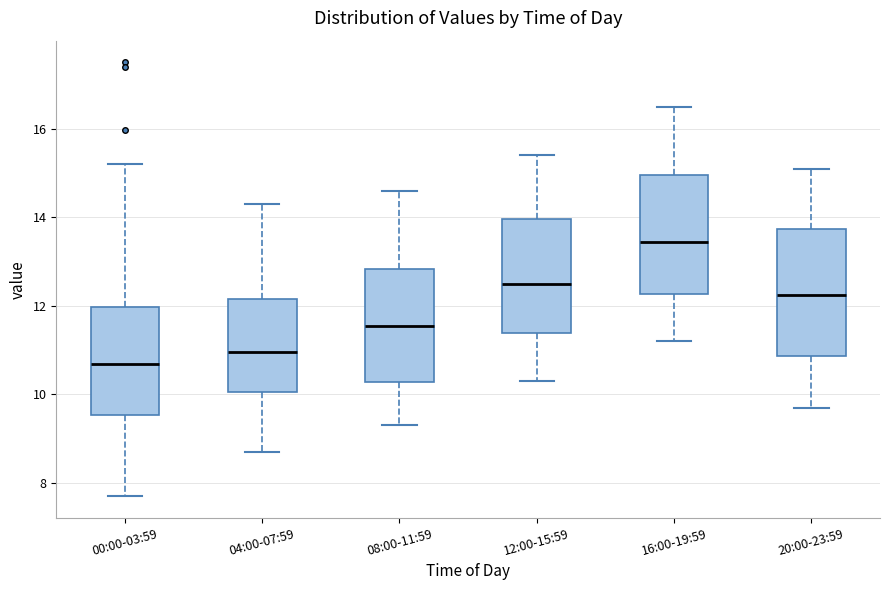

Where does the upper whisker of the box for 08:00-11:59 end on the y-axis? The values are not printed on the chart, so give them approximately, as read against the axis.

14.6